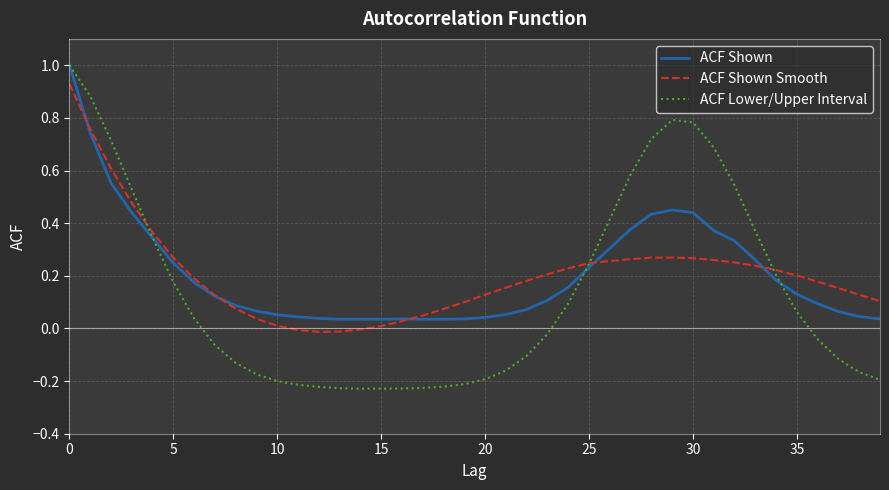

Which series has the largest range (max minus min)?

ACF Lower/Upper Interval